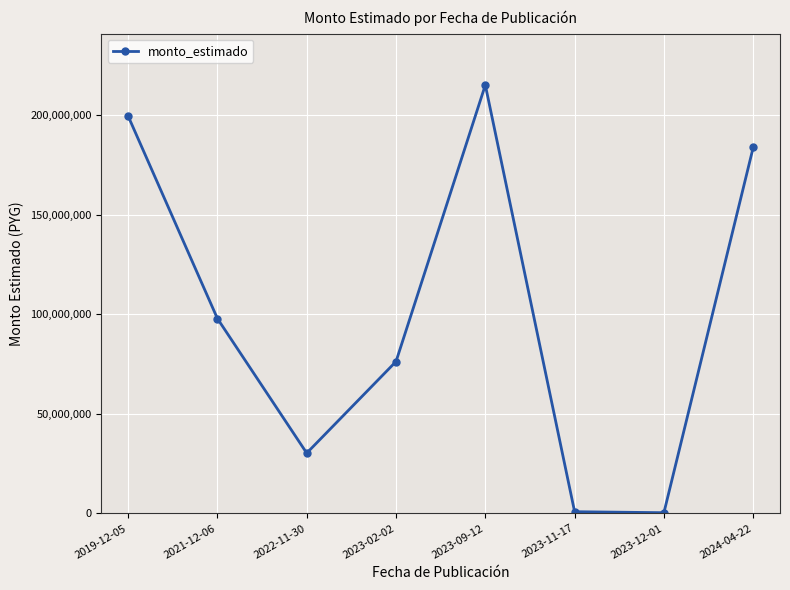

What is the label of the 5th point from the right?

2023-02-02